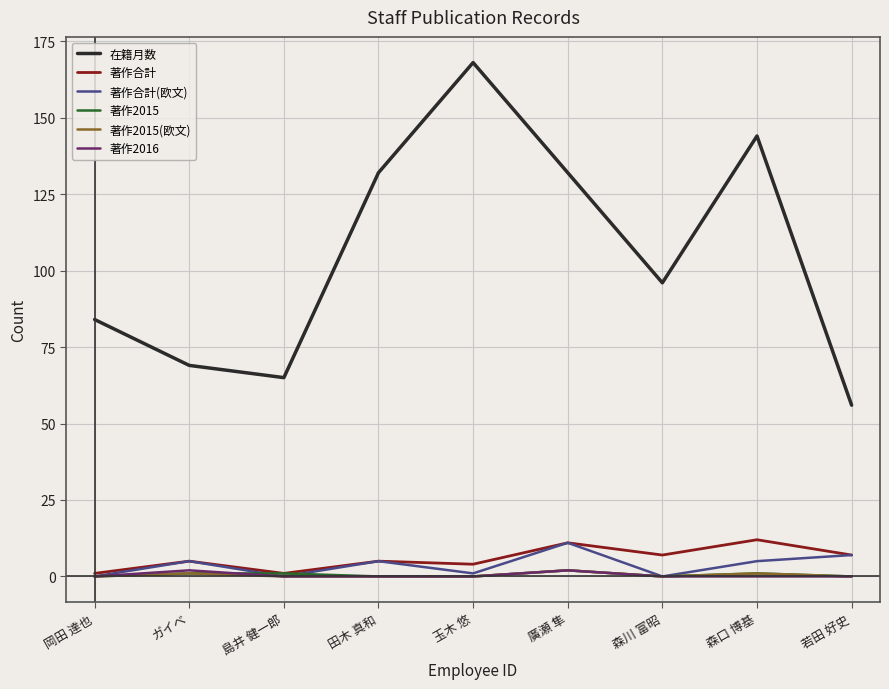

The 著作2016 series shows 0 at 田木 真和. True or false?

True